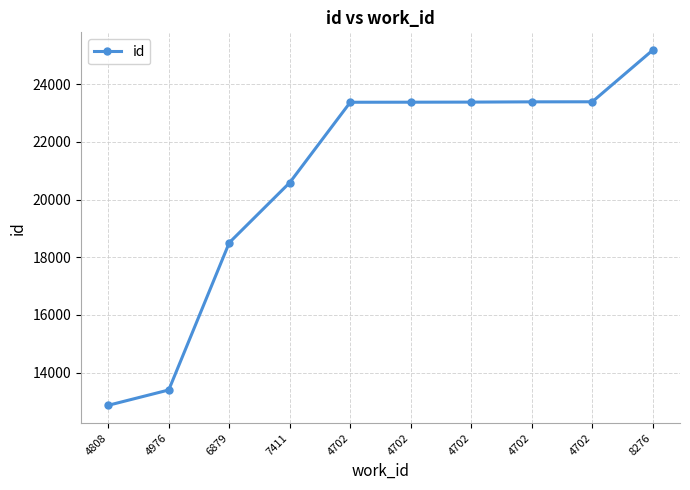

How many values are below 23381?

5